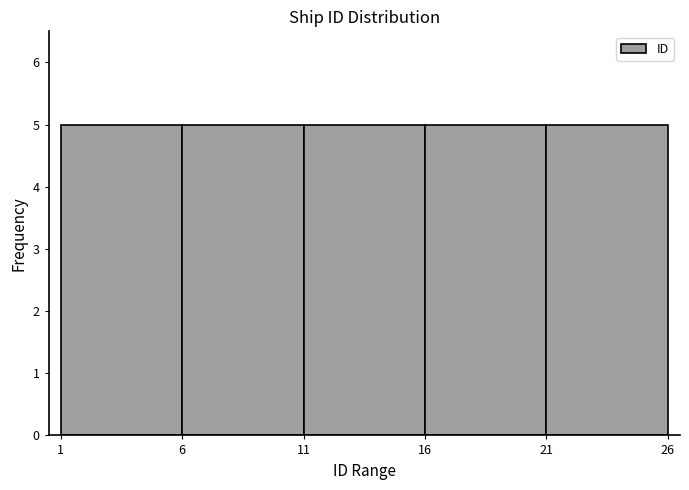

Reading left to right, transcribe this chart: for each bar, give the range it covers on the x-axis and its height. The values are not printed on the chart, so give them approximately, as read against the axis.

1 to 6: 5
6 to 11: 5
11 to 16: 5
16 to 21: 5
21 to 26: 5